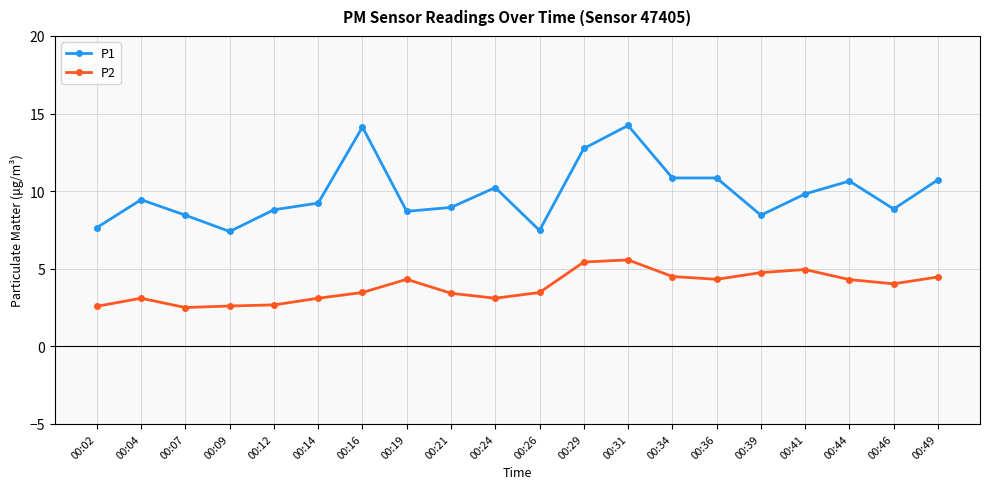

Rank the series by their maximum value, from highest to lowest.

P1, P2